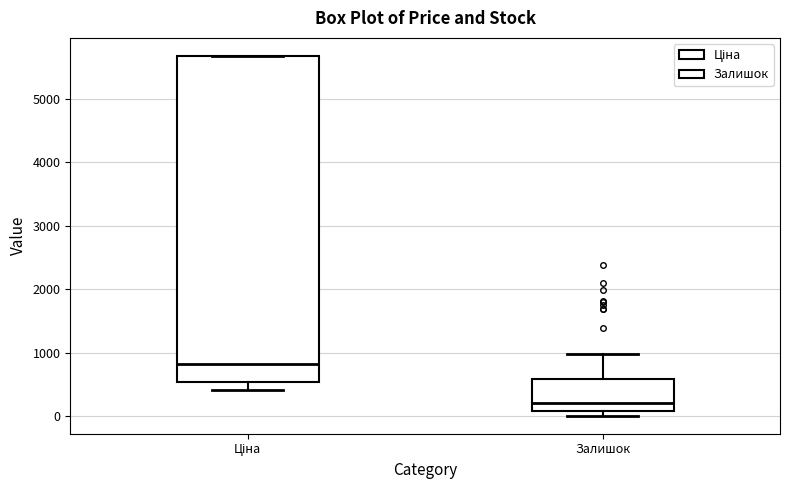

Reading left to right, read every box against the y-axis: the position of its median line, the range the box covers, and the ends of its whiskers. The values are not printed on the chart, so give them approximately, as read against the axis.

Ціна: median 800, box 500 to 5700, whiskers 400 to 5700
Залишок: median 200, box 100 to 600, whiskers 0 to 1000